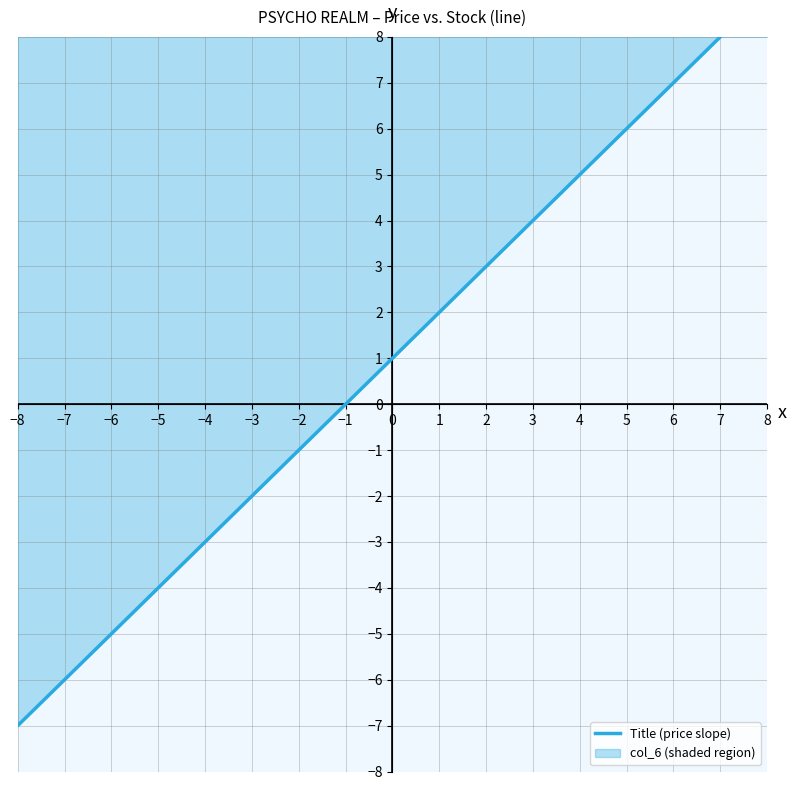

How many categories are shown in the chart?

2